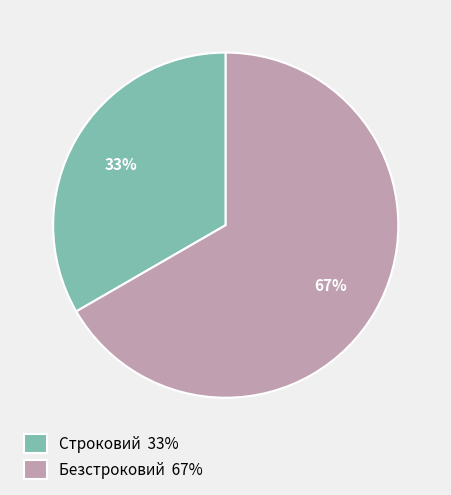

Which category has the smallest portion of the pie?

Строковий